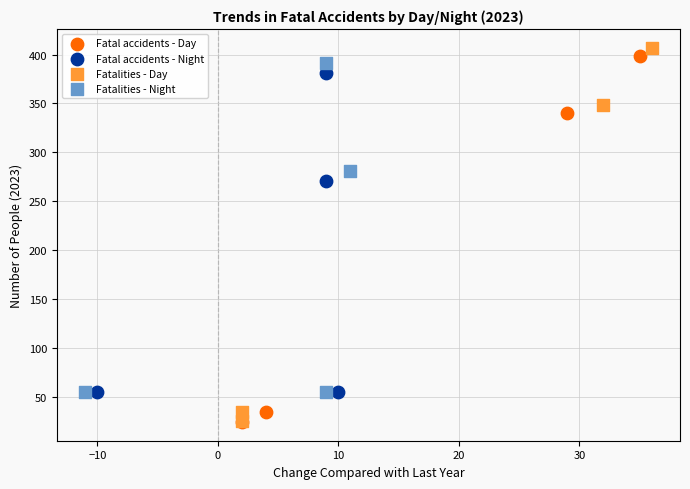

Which series has the widest spread of Y values?

Fatalities - Day